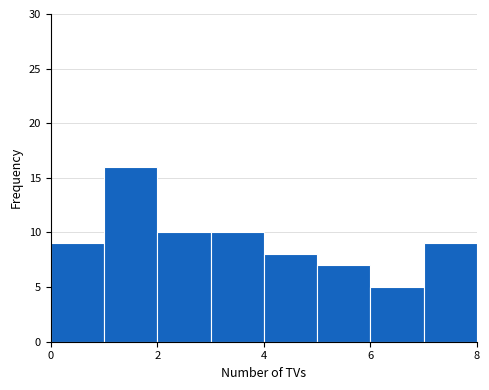

How tall is the bar that spans 0 to 1 on the x-axis? The values are not printed on the chart, so give them approximately, as read against the axis.

9